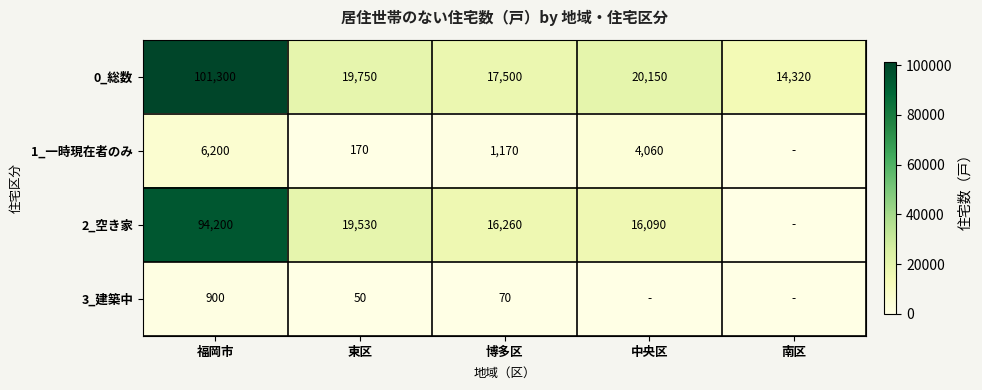

How many series are shown in this chart?

4